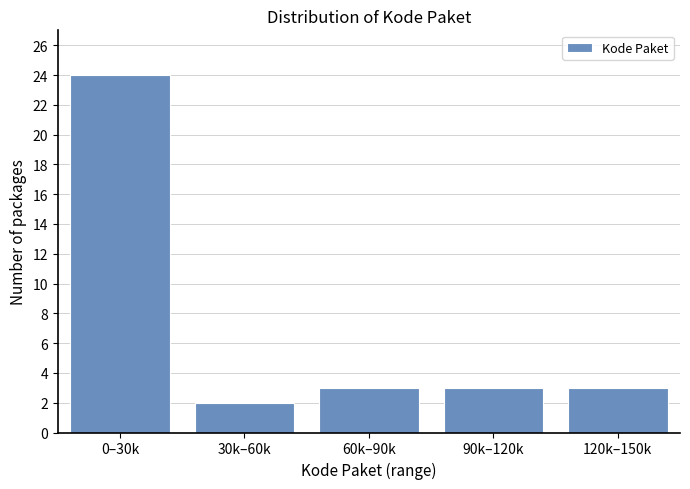

Reading left to right, list all the values displayed in this chart.

0–30k=24	30k–60k=2	60k–90k=3	90k–120k=3	120k–150k=3